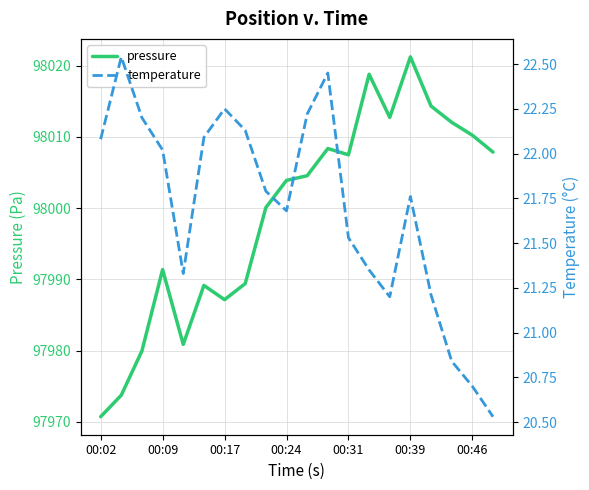

True or false: temperature and pressure intersect in this chart.

False